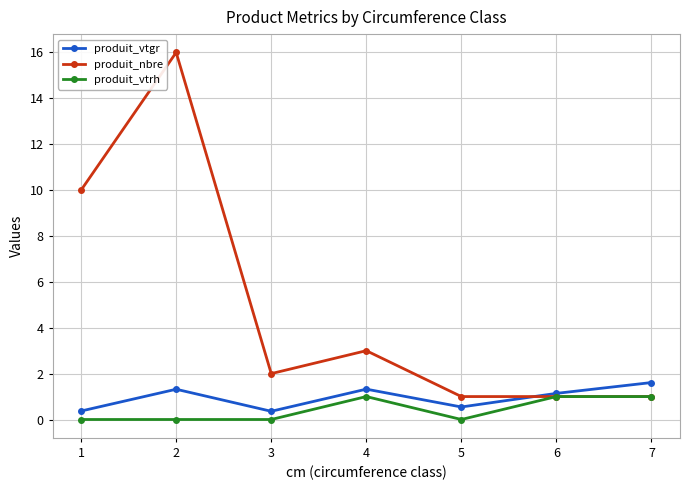

What is the maximum value for produit_nbre?

16.0